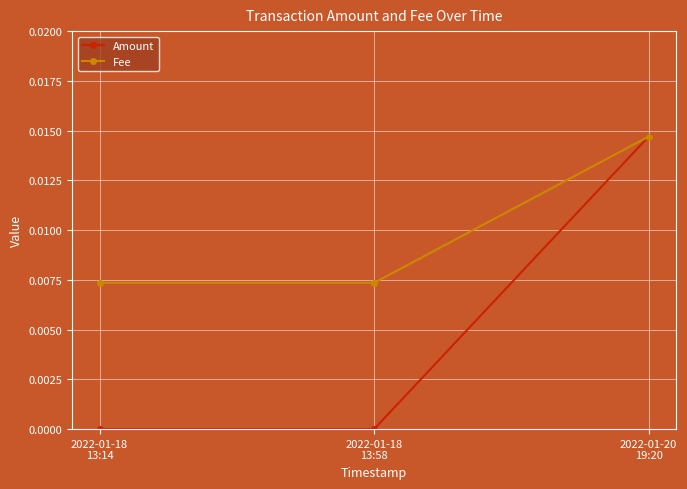

Rank the series by their average value, from lowest to highest.

Amount, Fee